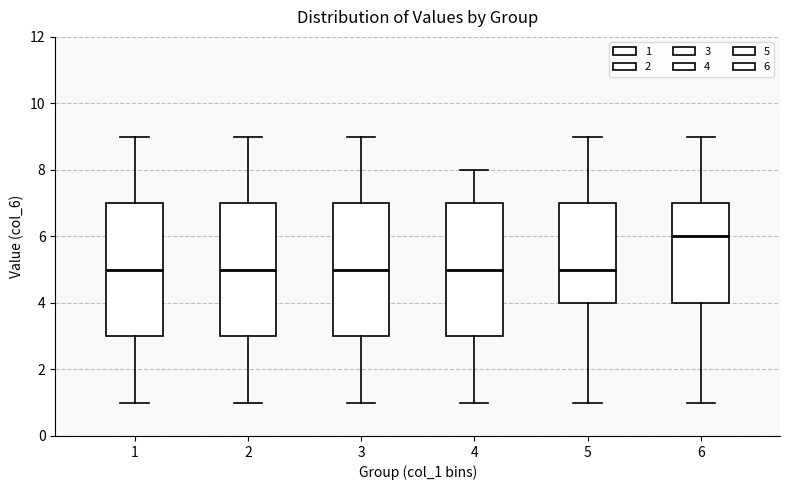

Reading left to right, transcribe this box plot: for each box, give where its median line is, the range the box spans, and where its two whiskers end, as read against the y-axis. The values are not printed on the chart, so give them approximately, as read against the axis.

1: median 5, box 3 to 7, whiskers 1 to 9
2: median 5, box 3 to 7, whiskers 1 to 9
3: median 5, box 3 to 7, whiskers 1 to 9
4: median 5, box 3 to 7, whiskers 1 to 8
5: median 5, box 4 to 7, whiskers 1 to 9
6: median 6, box 4 to 7, whiskers 1 to 9